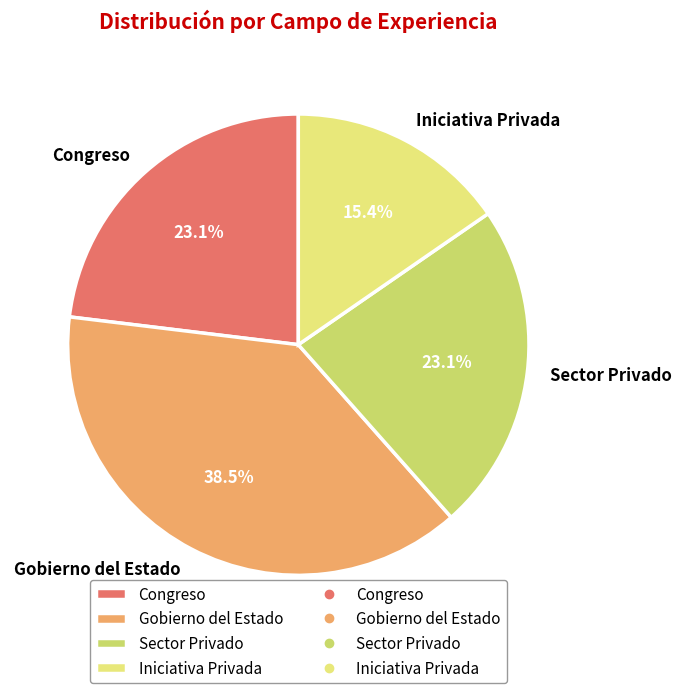

Does any single category account for the majority?

No